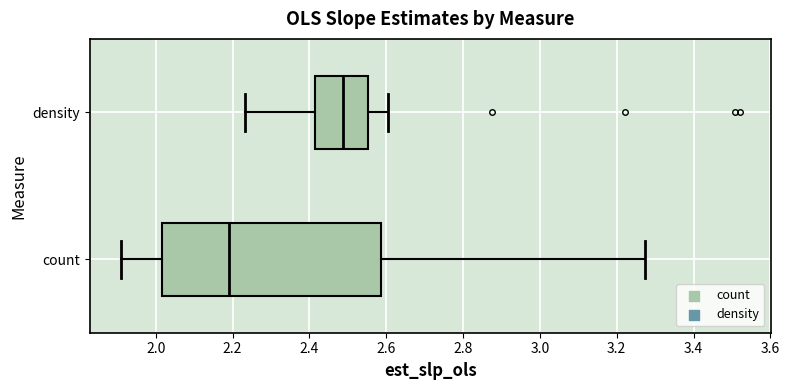

Reading bottom to top, read every box against the x-axis: the position of its median line, the range the box covers, and the ends of its whiskers. The values are not printed on the chart, so give them approximately, as read against the axis.

count: median 2.20, box 2.02 to 2.58, whiskers 1.90 to 3.28
density: median 2.48, box 2.42 to 2.56, whiskers 2.24 to 2.60